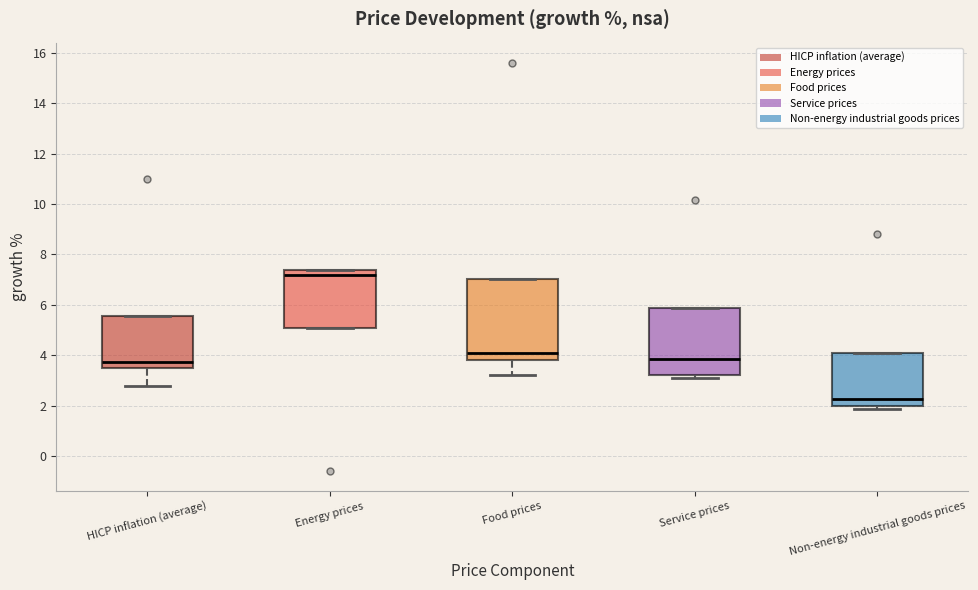

Reading left to right, read every box against the y-axis: the position of its median line, the range the box covers, and the ends of its whiskers. The values are not printed on the chart, so give them approximately, as read against the axis.

HICP inflation (average): median 3.8, box 3.4 to 5.6, whiskers 2.8 to 5.6
Energy prices: median 7.2, box 5.2 to 7.4, whiskers 5.2 to 7.4
Food prices: median 4.0, box 3.8 to 7.0, whiskers 3.2 to 7.0
Service prices: median 3.8, box 3.2 to 5.8, whiskers 3.0 to 5.8
Non-energy industrial goods prices: median 2.2, box 2.0 to 4.0, whiskers 1.8 to 4.0